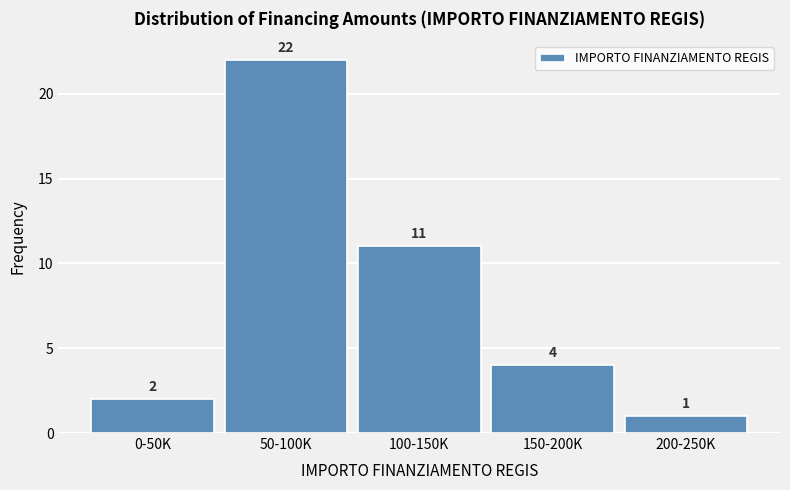

Reading right to left, list all the values displayed in this chart.

200-250K=1	150-200K=4	100-150K=11	50-100K=22	0-50K=2